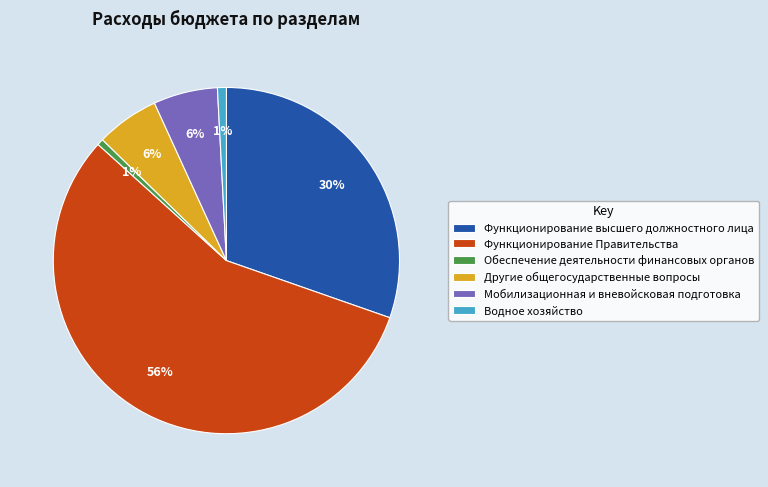

To the nearest percent, what portion does Обеспечение деятельности финансовых органов represent?

1%